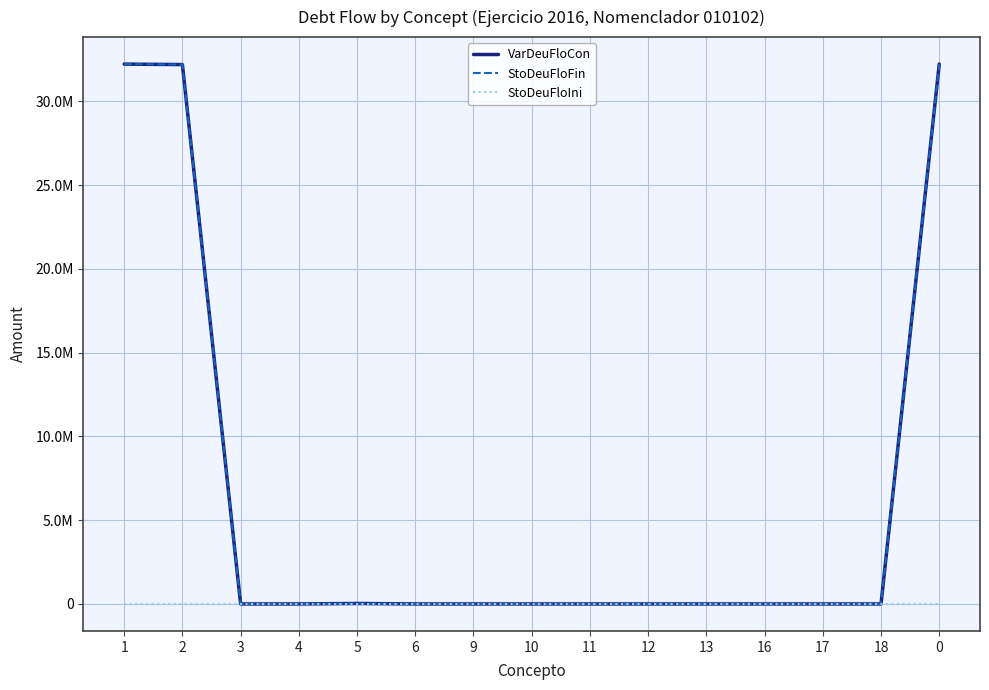

Is this an area chart (filled region under the line)?

No